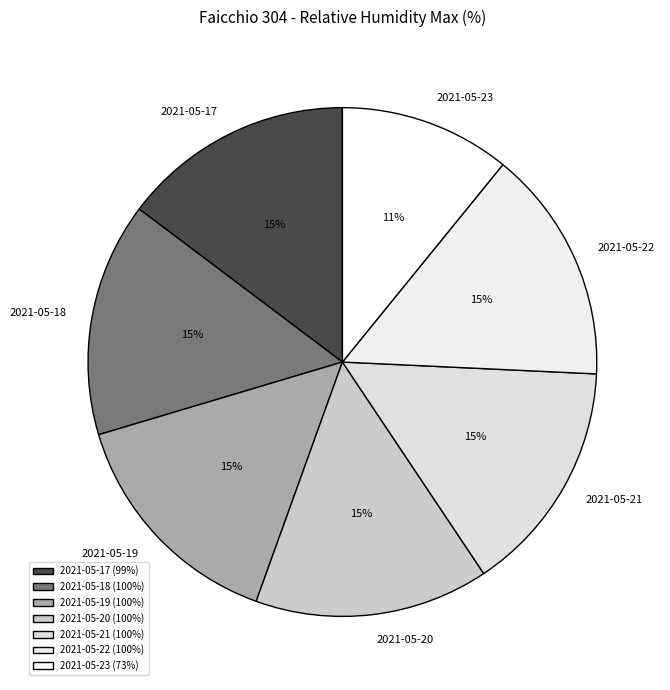

To the nearest percent, what percentage of the pie is 2021-05-18?

15%